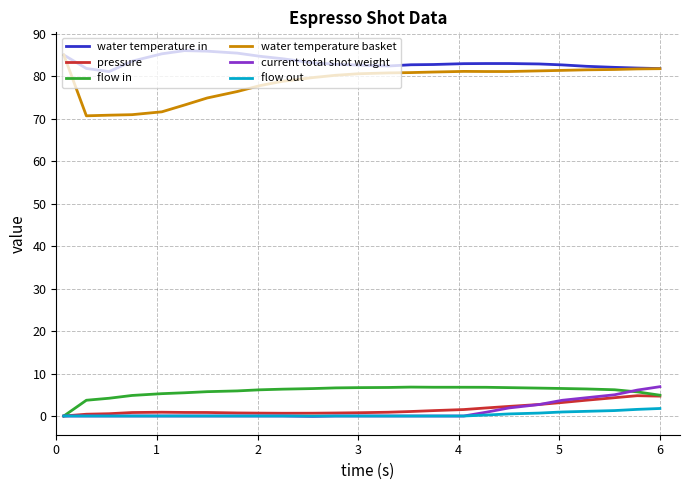

True or false: pressure and water temperature in cross at least once.

False